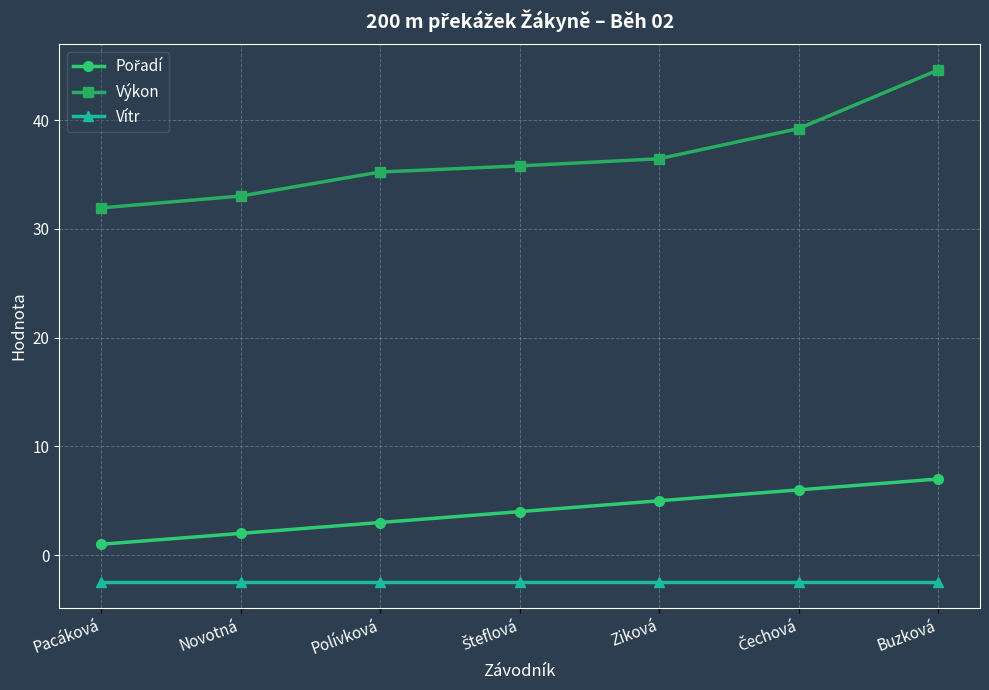

Is this an area chart (filled region under the line)?

No